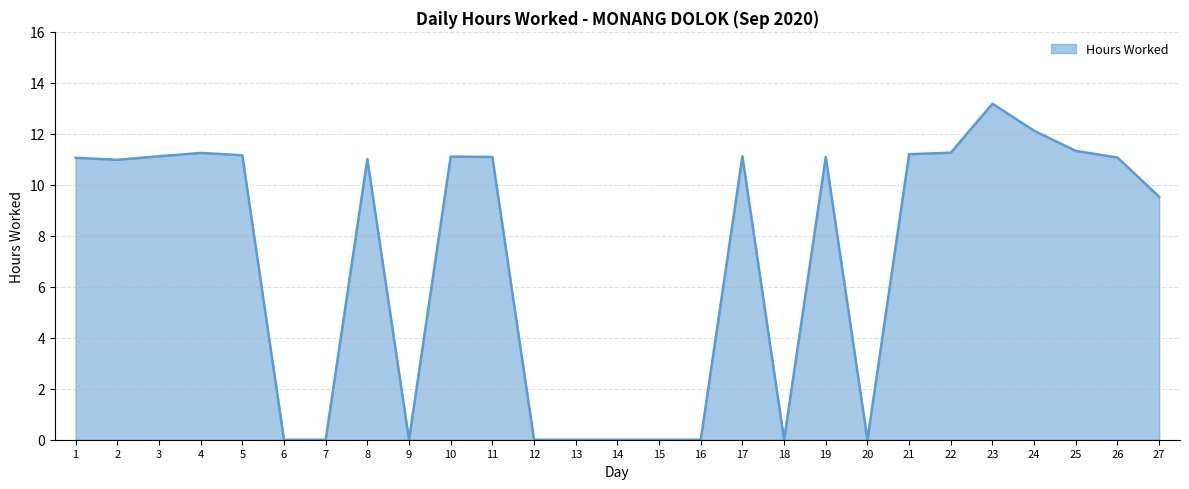

How many lines are shown in the chart?

1